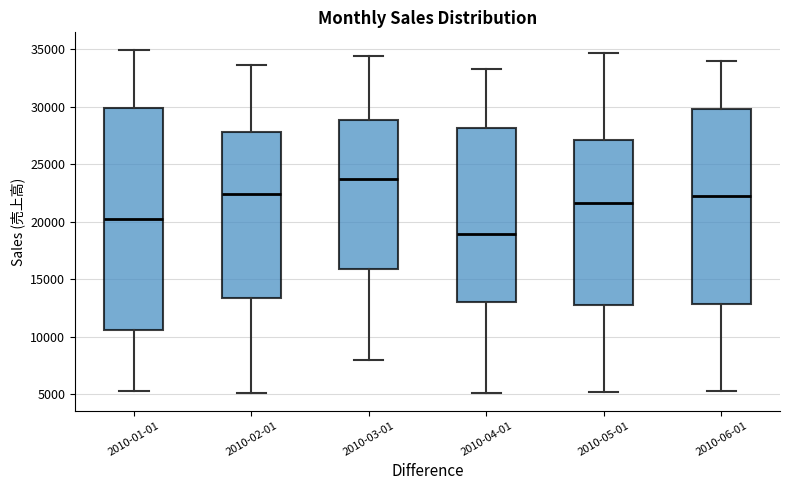

Reading left to right, read every box against the y-axis: the position of its median line, the range the box covers, and the ends of its whiskers. The values are not printed on the chart, so give them approximately, as read against the axis.

2010-01-01: median 20500, box 10500 to 30000, whiskers 5500 to 35000
2010-02-01: median 22500, box 13500 to 28000, whiskers 5000 to 33500
2010-03-01: median 23500, box 16000 to 29000, whiskers 8000 to 34500
2010-04-01: median 19000, box 13000 to 28000, whiskers 5000 to 33500
2010-05-01: median 21500, box 12500 to 27000, whiskers 5000 to 34500
2010-06-01: median 22000, box 13000 to 30000, whiskers 5000 to 34000